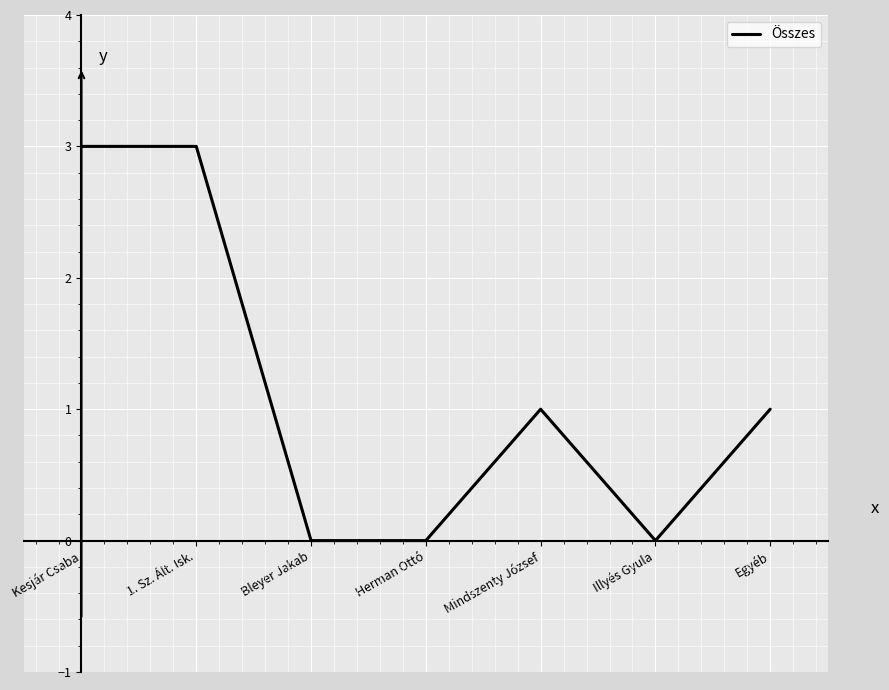

What is the change in value from 1. Sz. Ált. Isk. to Egyéb?

-2